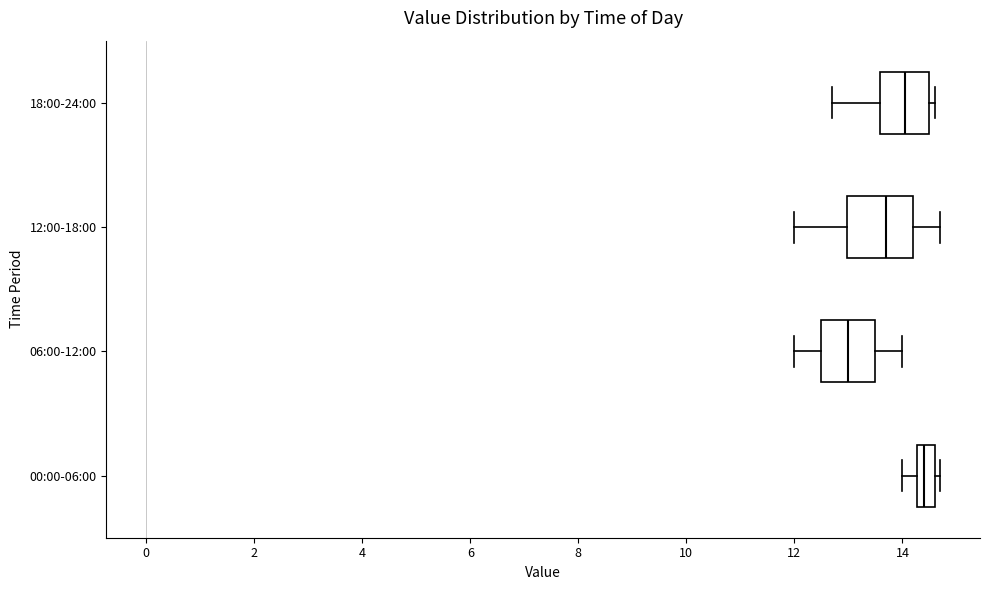

Which box's median line is the furthest to the left?

06:00-12:00